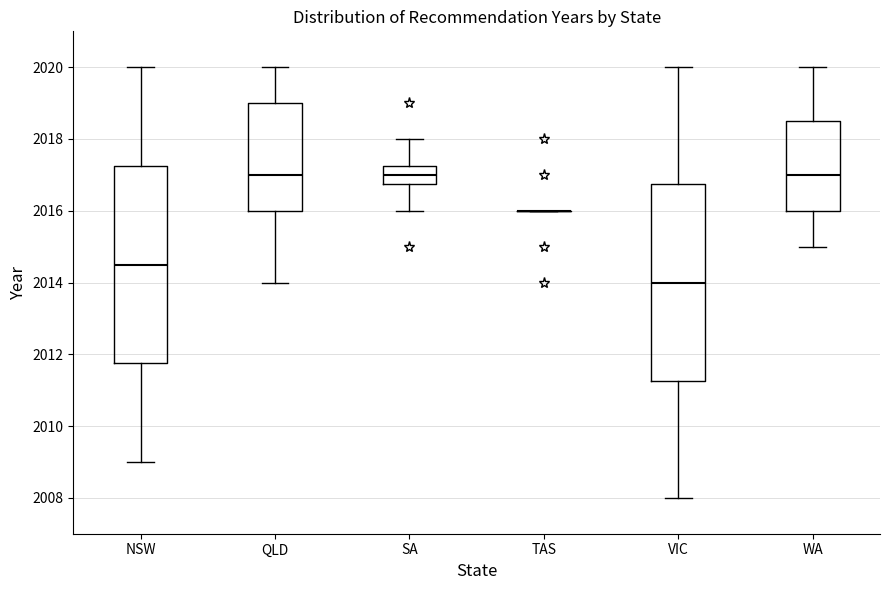

Where does the median line of the box for NSW sit on the y-axis? The values are not printed on the chart, so give them approximately, as read against the axis.

2014.6